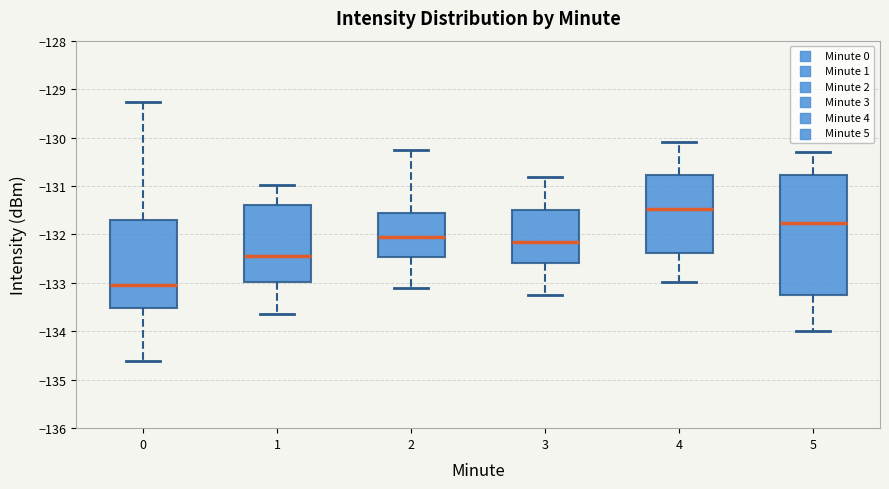

Where is the lower edge of the box at x = 2 on the y-axis? The values are not printed on the chart, so give them approximately, as read against the axis.

-132.5